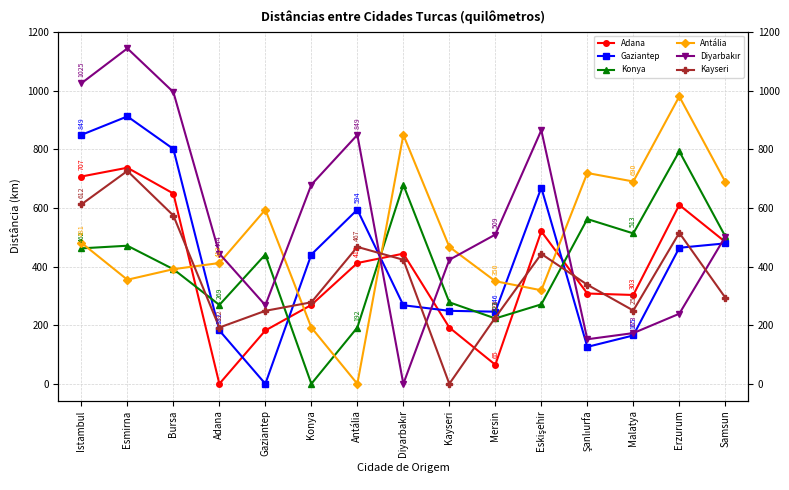

Read the Gaziantep value at Şanlıurfa, to the nearest 10.

130